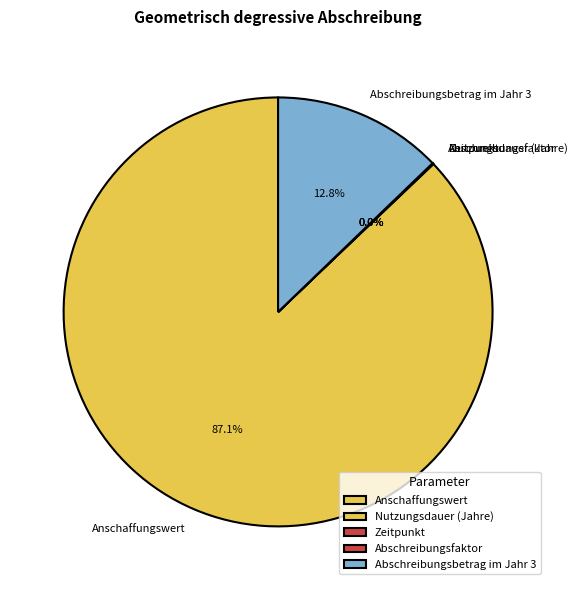

Does Anschaffungswert account for over 50% of the chart?

Yes